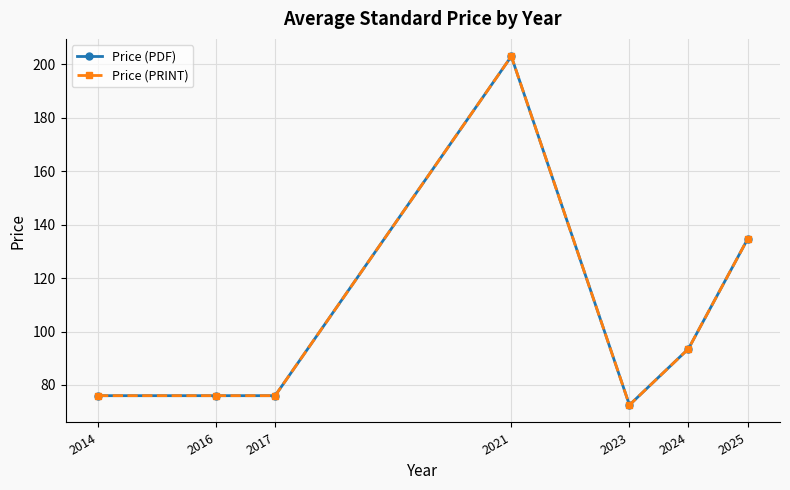

Does the chart have visible grid lines?

Yes